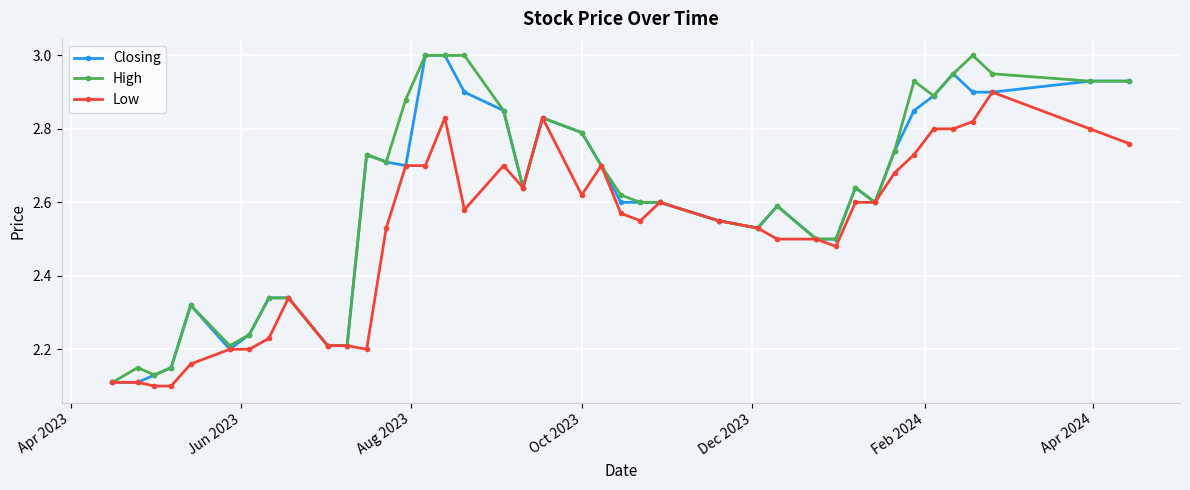

True or false: Closing has more than 2 points higher than both neighbors.

True